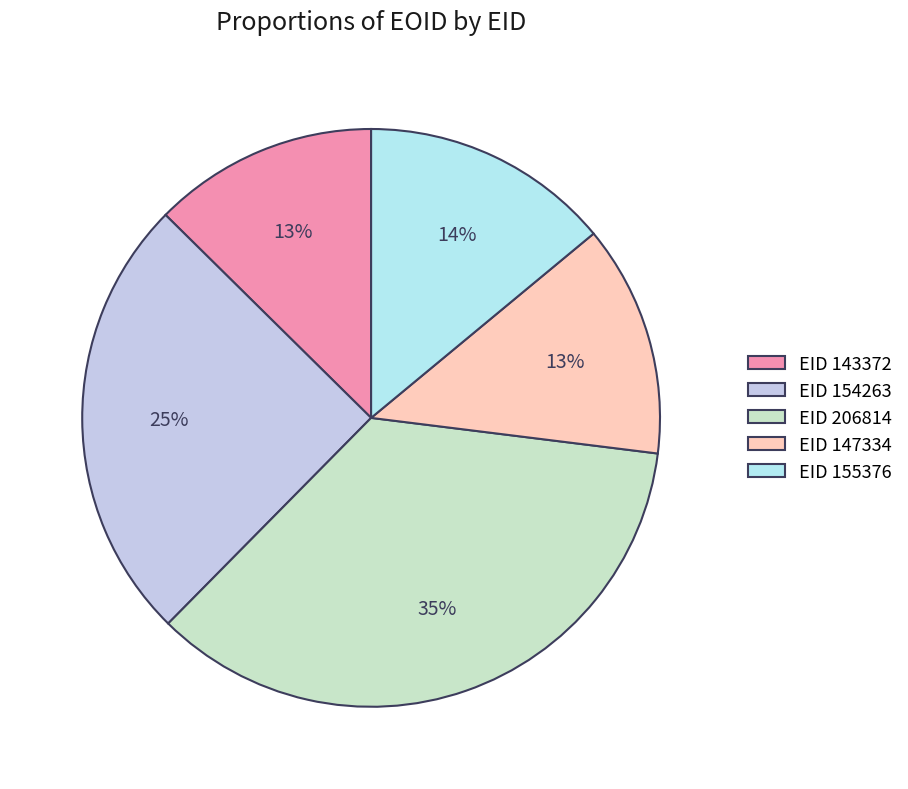

Rank the categories by value from lowest to highest.

143372, 147334, 155376, 154263, 206814